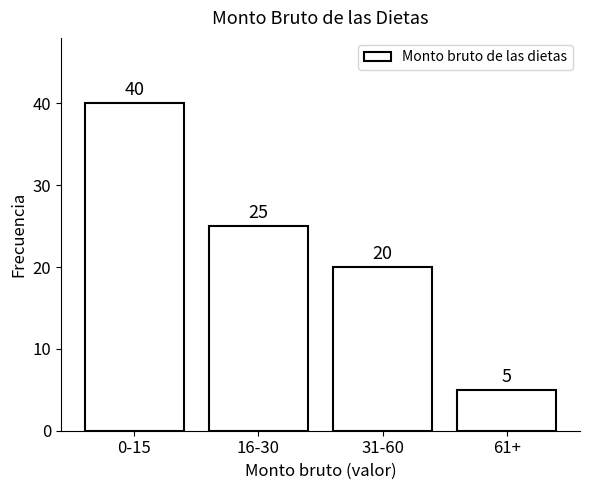

Reading left to right, transcribe all the data shown in this chart.

40	25	20	5